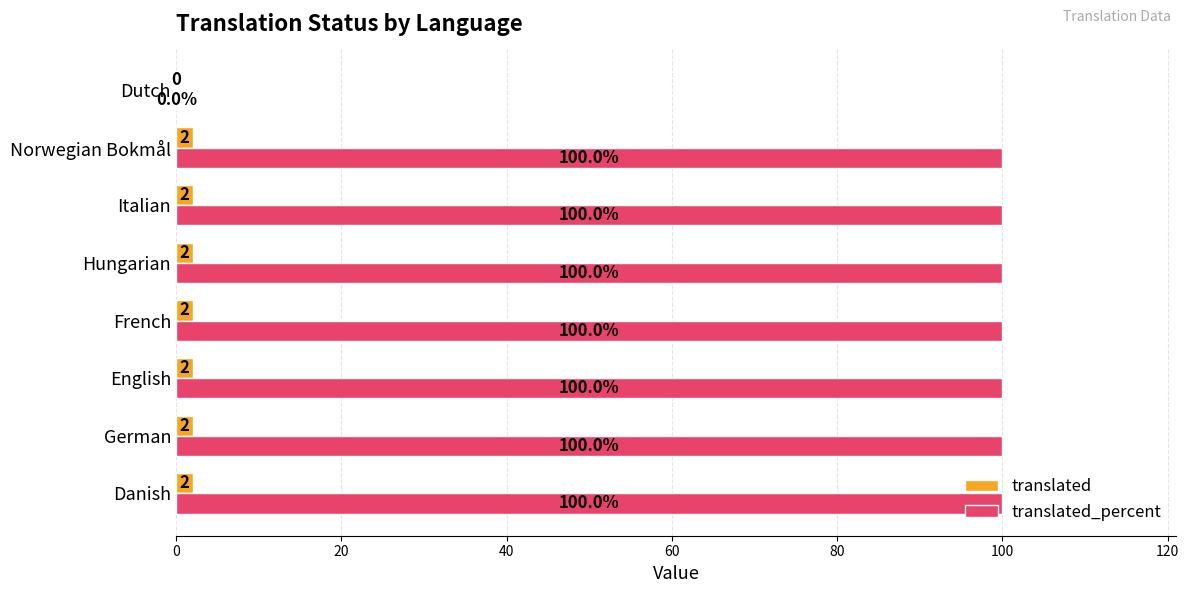

The value of translated_percent at Danish is 175. True or false?

False